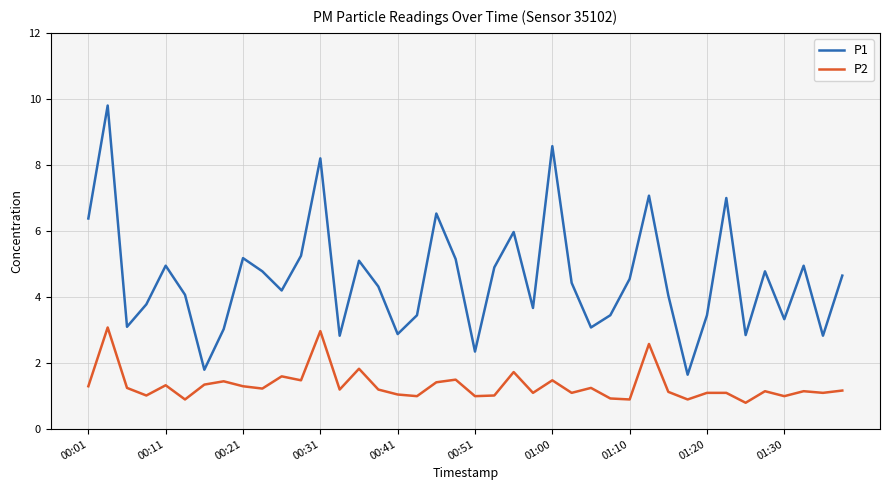

Which series has the largest total across all categories?

P1